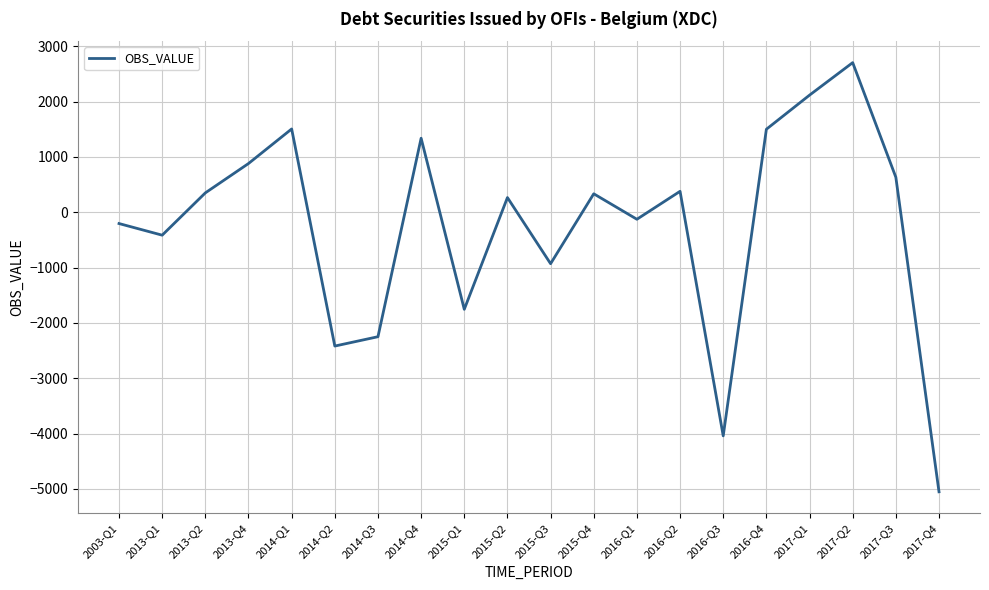

What is the difference between the maximum and minimum values?

7753.4